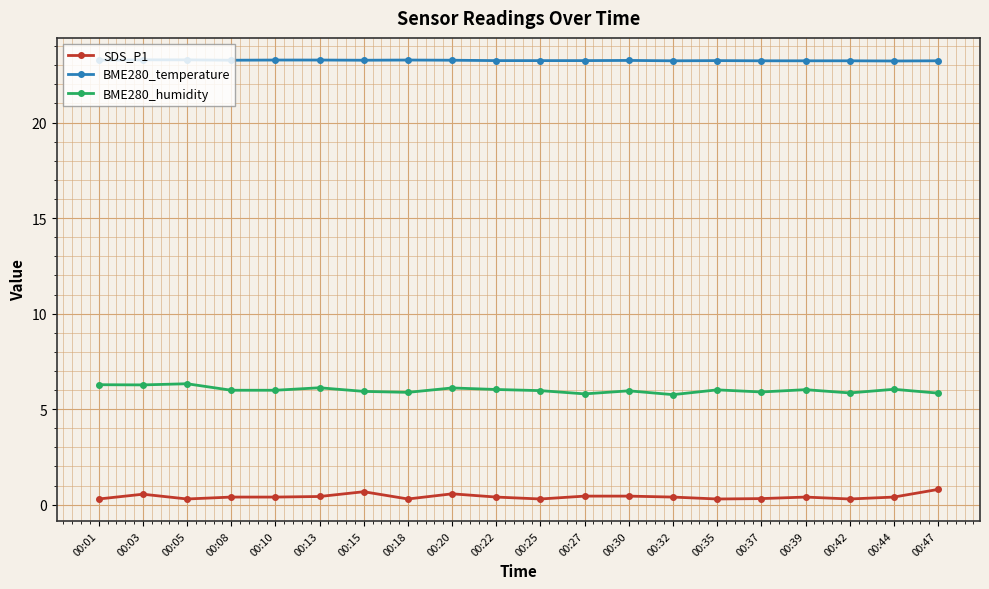

True or false: BME280_temperature and SDS_P1 cross at least once.

False